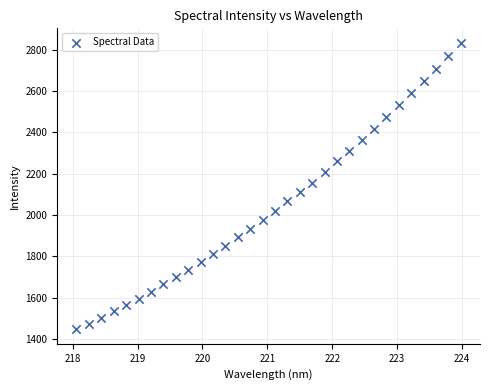

What is the range of Y values (max minus min)?

1386.5